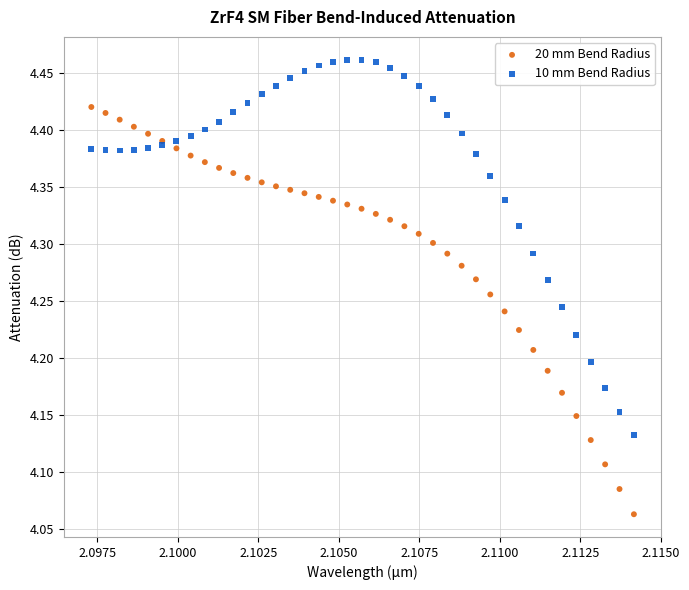

Which series has the largest Y range (max minus min)?

20 mm Bend Radius